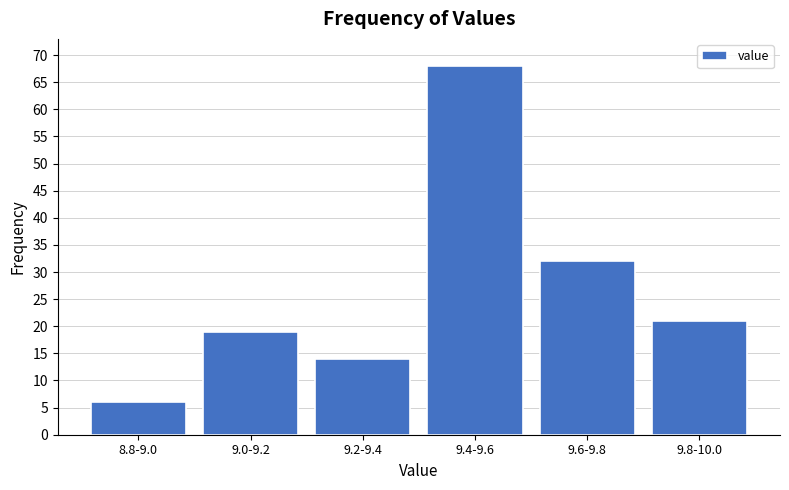

Reading left to right, extract all data points from this chart.

6	19	14	68	32	21